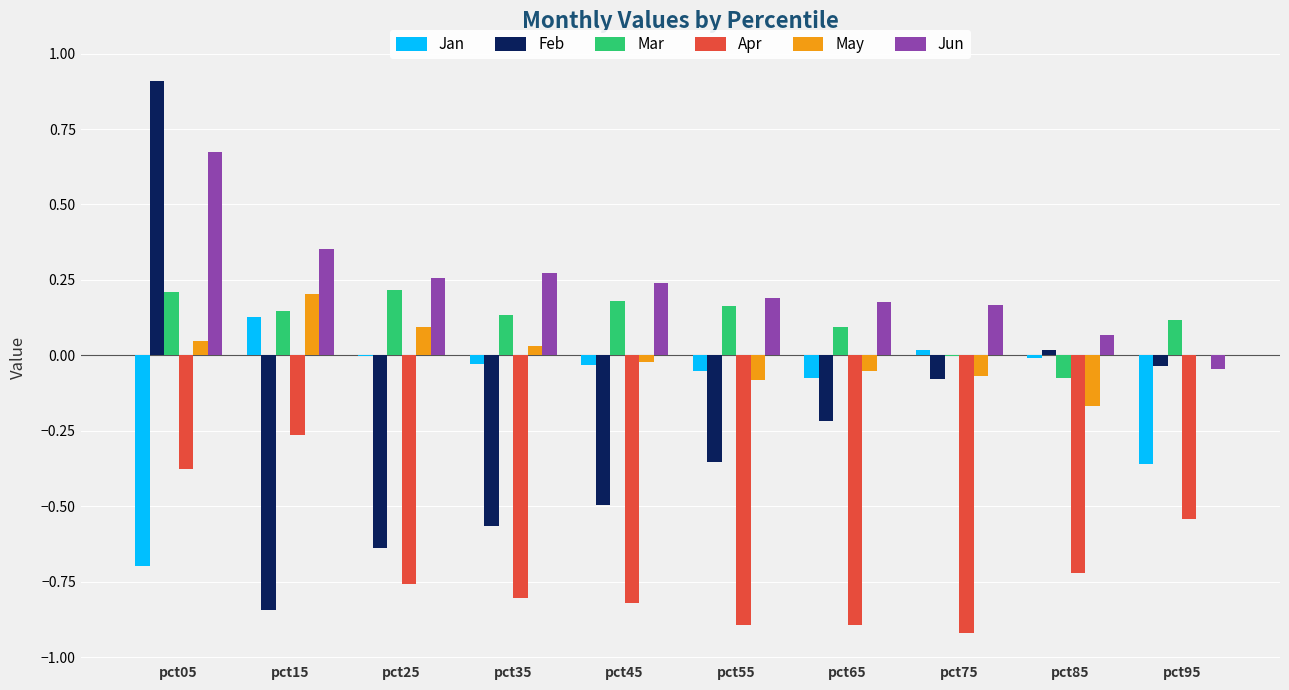

True or false: Jun has a value of 0.1 at pct85.

True